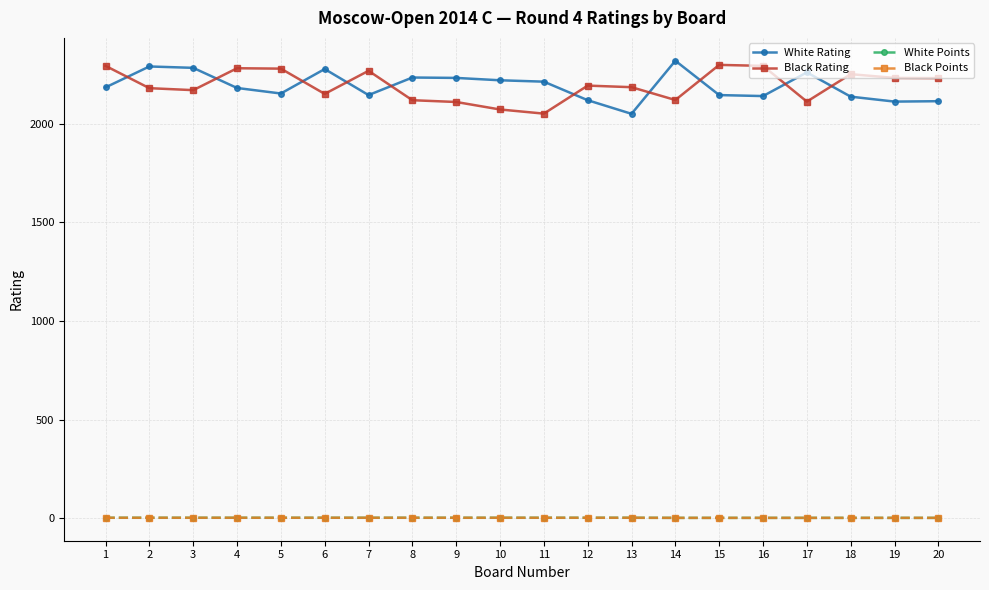

At how many categories does at least one series exceed 155?

20